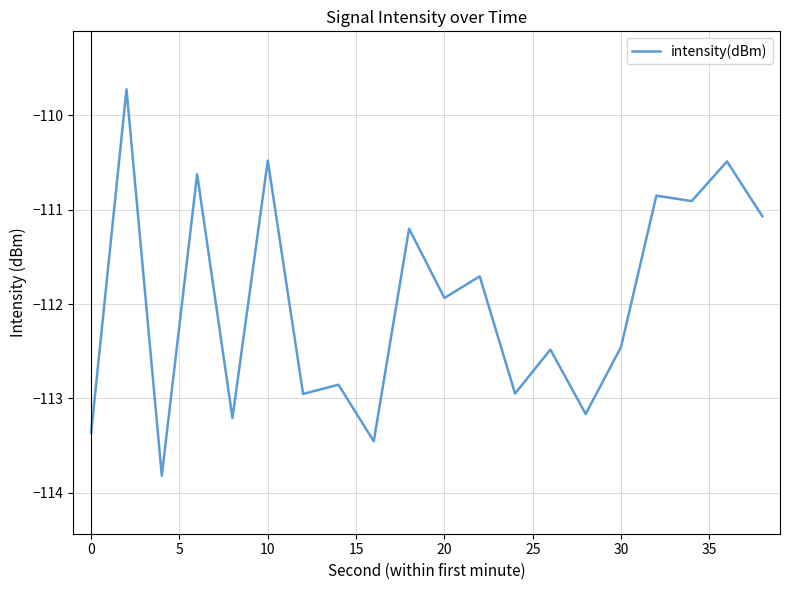

What is the maximum value shown in the chart?

-109.7